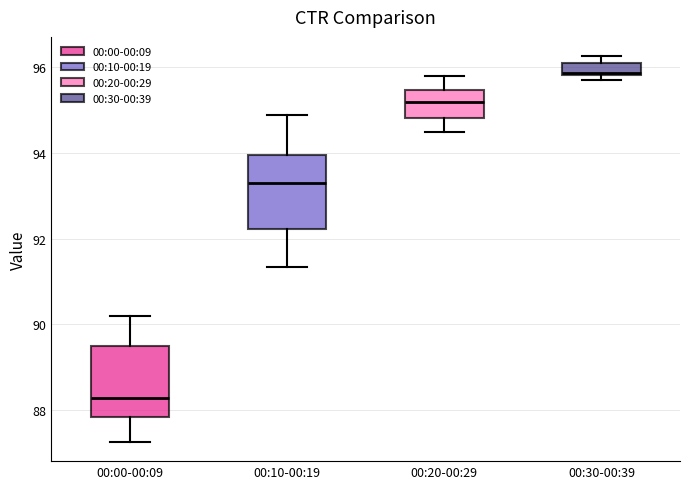

Where does the lower whisker of the box for 00:00-00:09 end on the y-axis? The values are not printed on the chart, so give them approximately, as read against the axis.

87.2